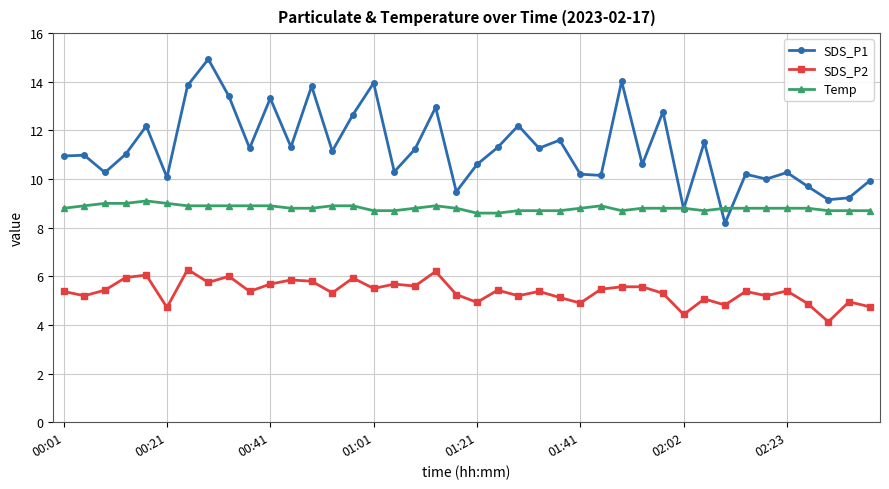

How many lines are shown in the chart?

3